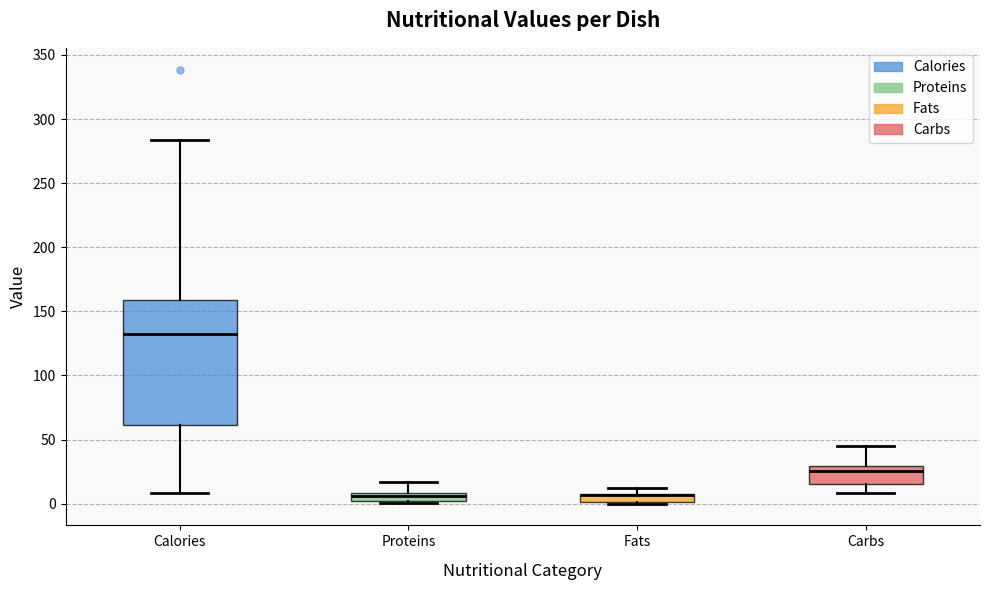

Which box is the tallest, from its lower edge to its upper edge?

Calories